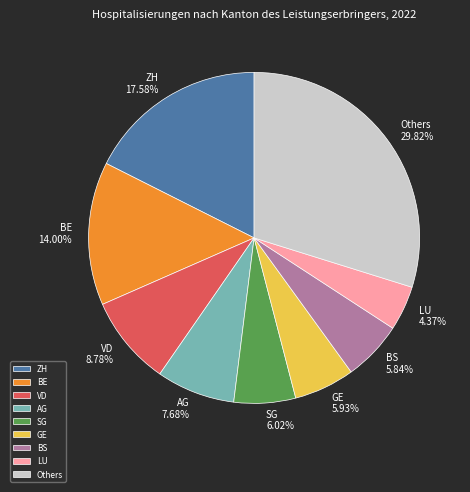

What is the ratio of the value at SG to the value at GE?

1.0